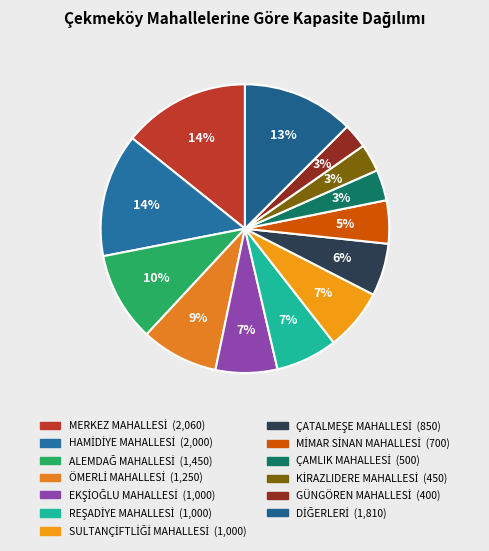

How many slices are in this pie chart?

13